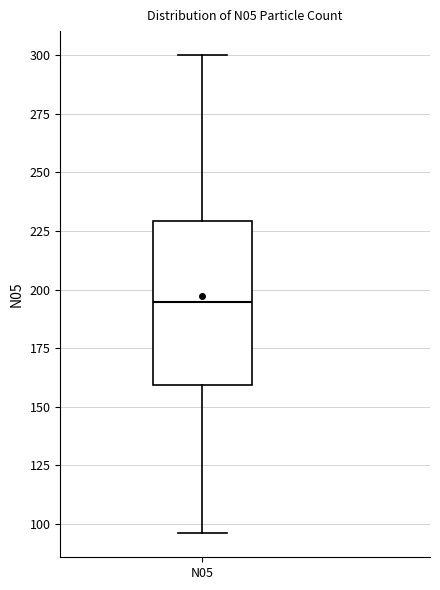

Transcribe this box plot: give where the median line is, the range the box spans, and where the two whiskers end, as read against the y-axis. The values are not printed on the chart, so give them approximately, as read against the axis.

median 195, box 160 to 230, whiskers 95 to 300